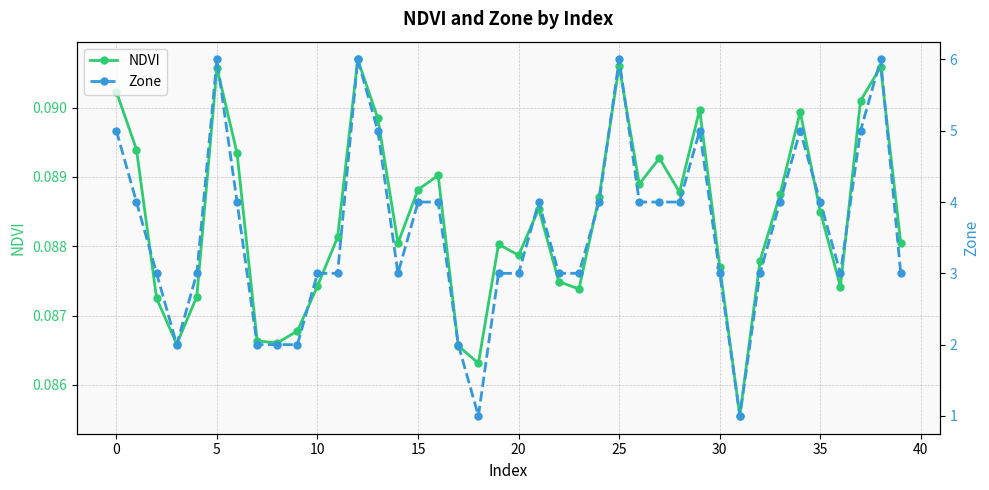

What is the label of the 16th point from the right?

24